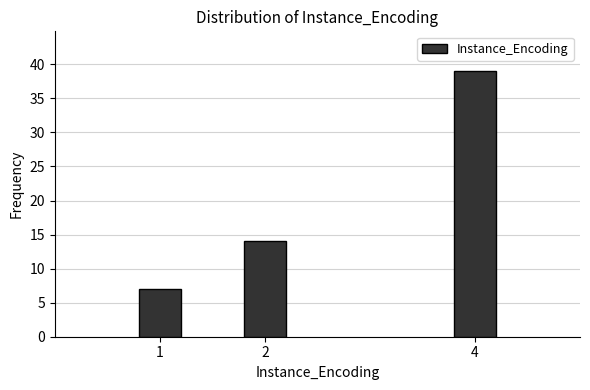

Reading left to right, what are all the values shown in this chart?

7	14	39